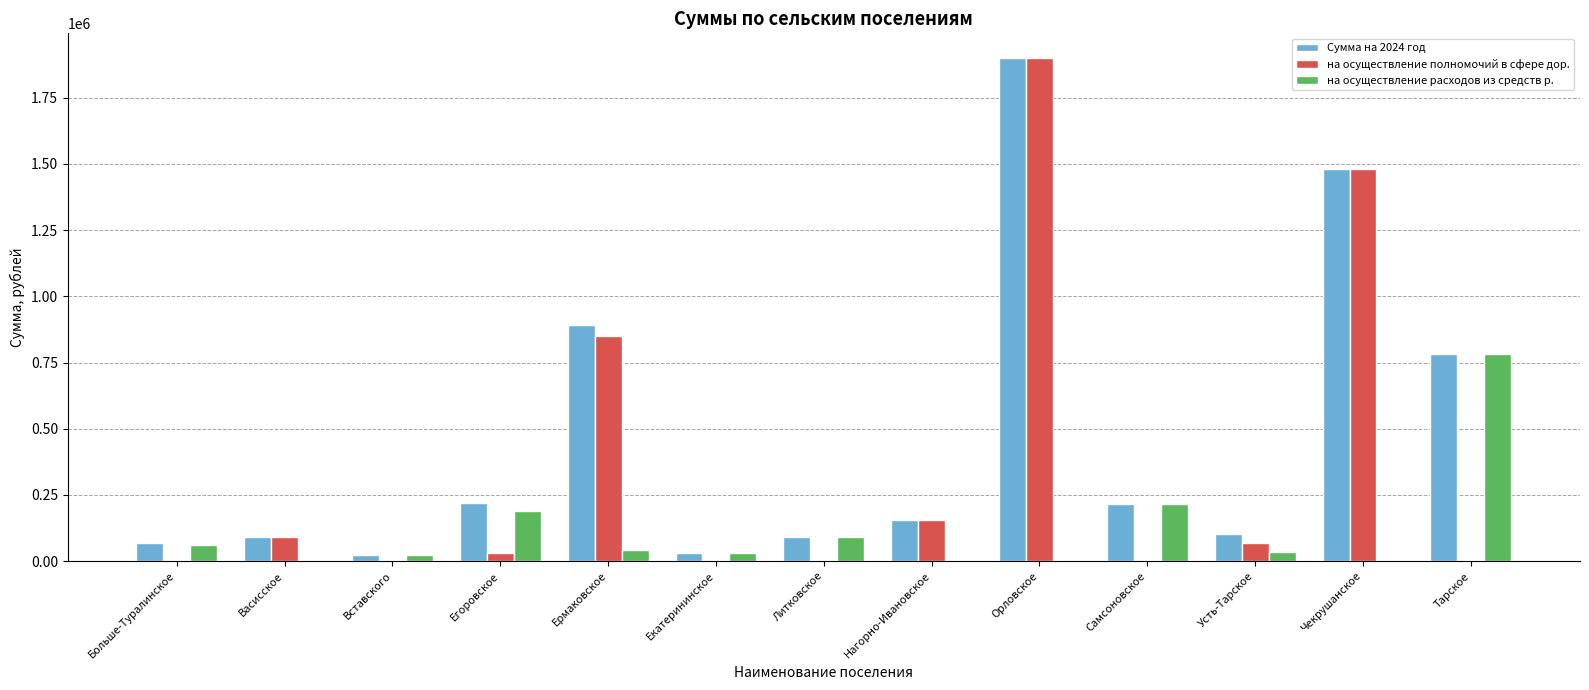

Read the на осуществление расходов из средств р. value at Литковское.

89568.4